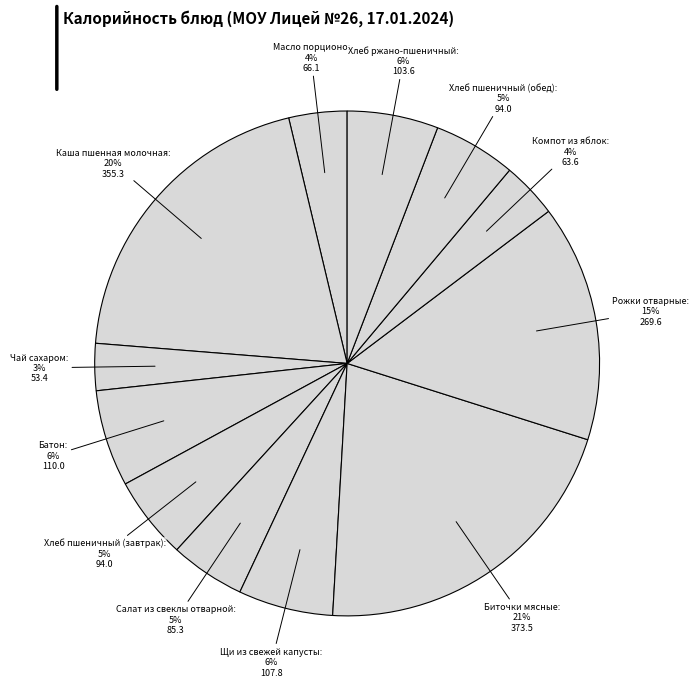

Is it true that Хлеб ржано-пшеничный is 6% of the pie?

True